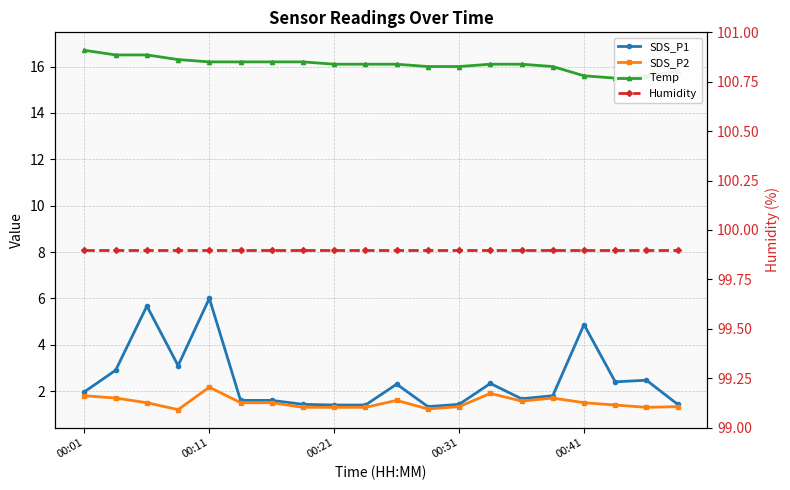

Is the value of Humidity at 13 greater than the value of SDS_P2 at 00:31?

Yes